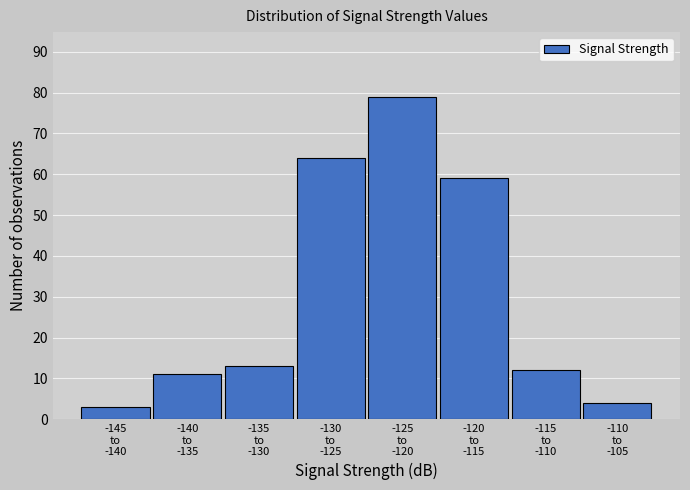

Reading right to left, list all the values displayed in this chart.

4	12	59	79	64	13	11	3